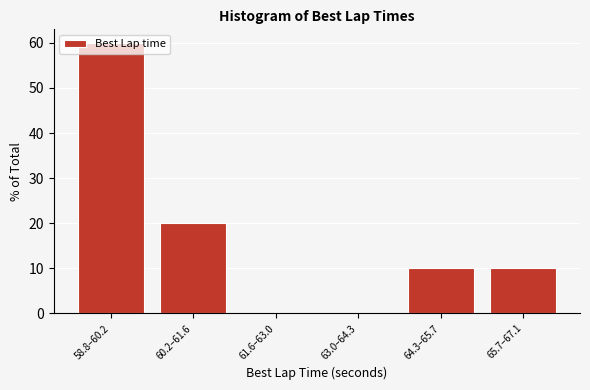

True or false: the data shows 10 at 65.7–67.1.

True